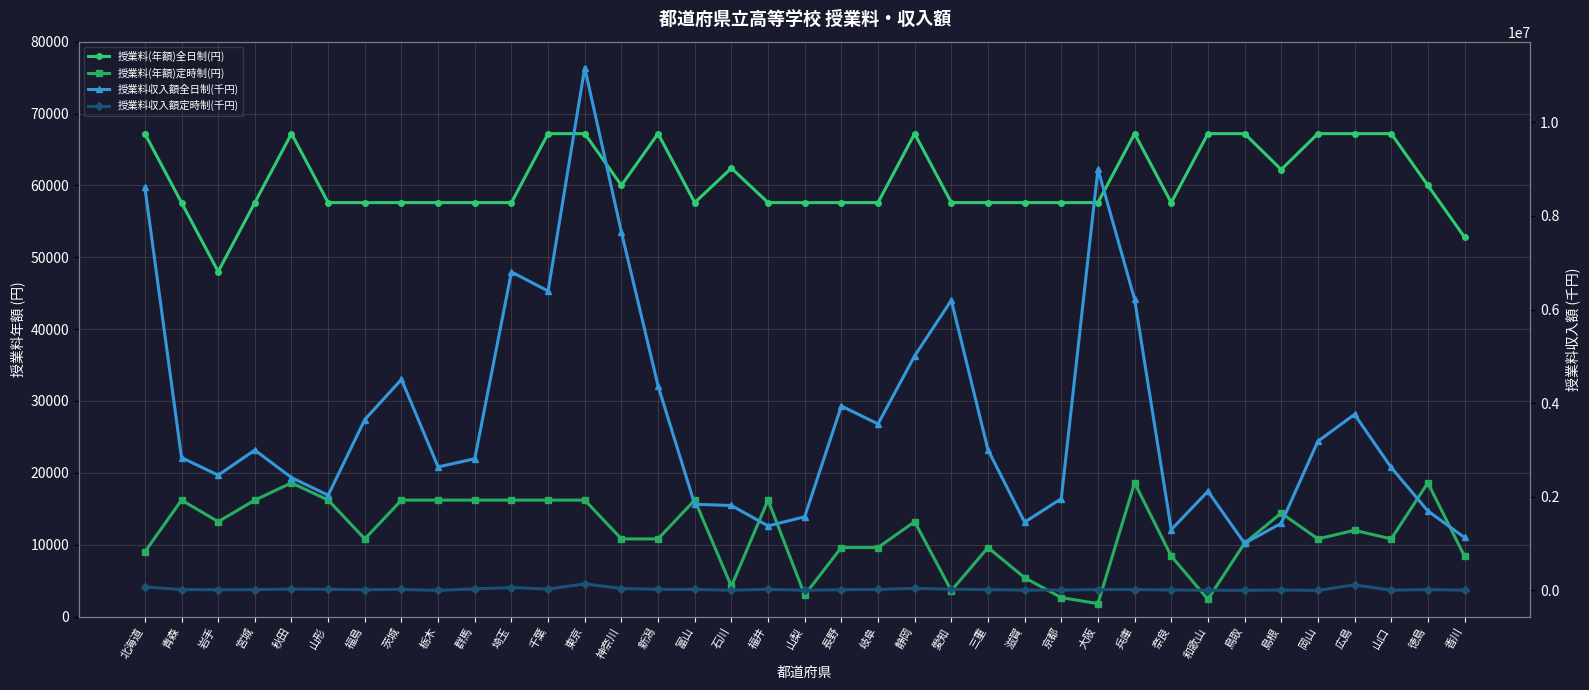

What position from the right is 滋賀?

13